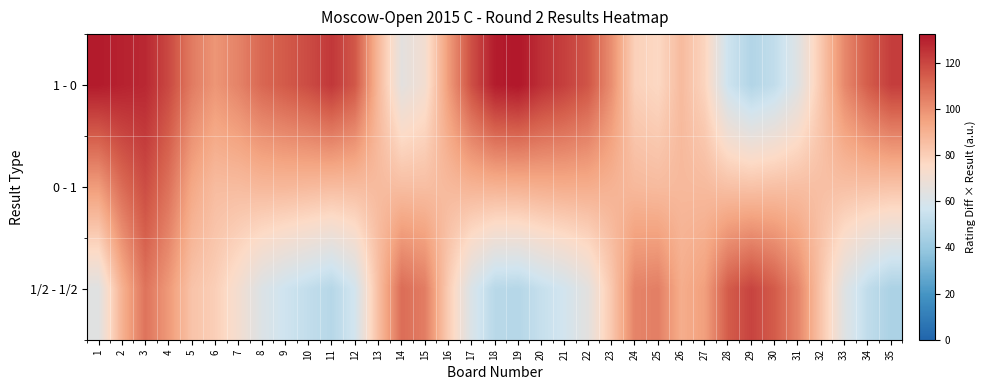

How many data points does each series have?

35